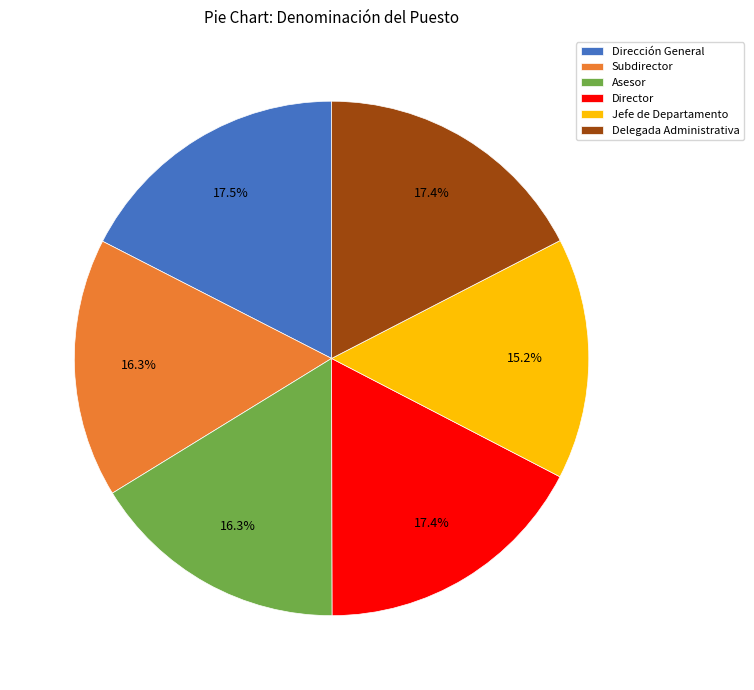

Do Director and Dirección General together represent more than half of the pie?

No